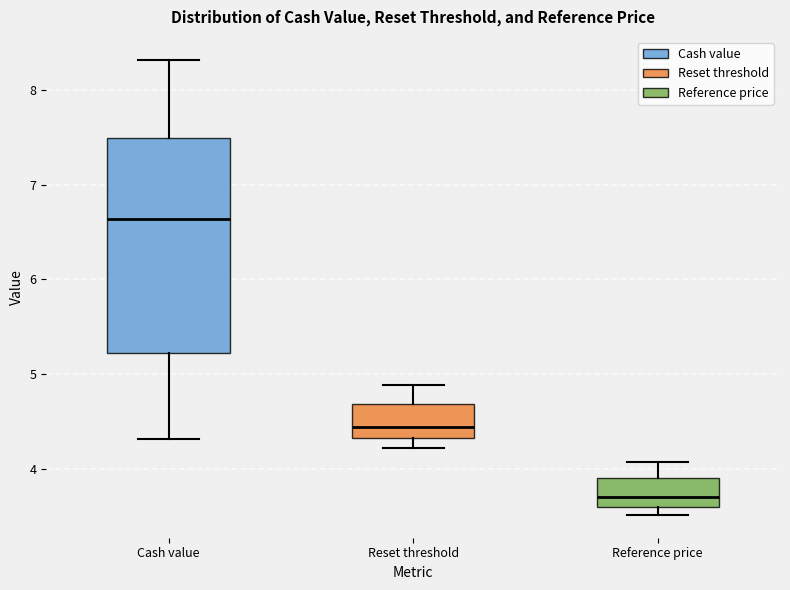

Reading left to right, read every box against the y-axis: the position of its median line, the range the box covers, and the ends of its whiskers. The values are not printed on the chart, so give them approximately, as read against the axis.

Cash value: median 6.6, box 5.2 to 7.5, whiskers 4.3 to 8.3
Reset threshold: median 4.4, box 4.3 to 4.7, whiskers 4.2 to 4.9
Reference price: median 3.7, box 3.6 to 3.9, whiskers 3.5 to 4.1